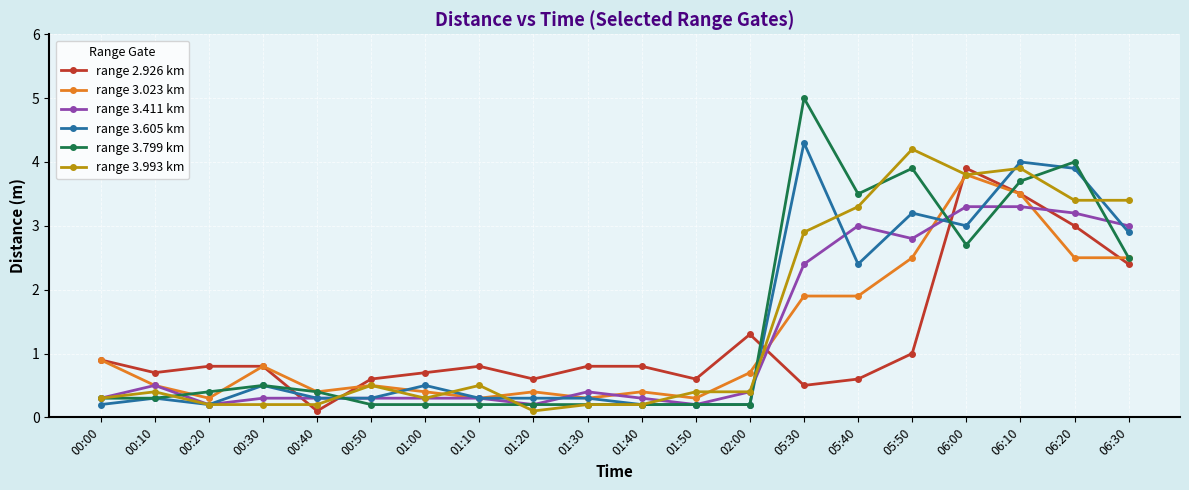

What is the label of the 14th point from the right?

01:00